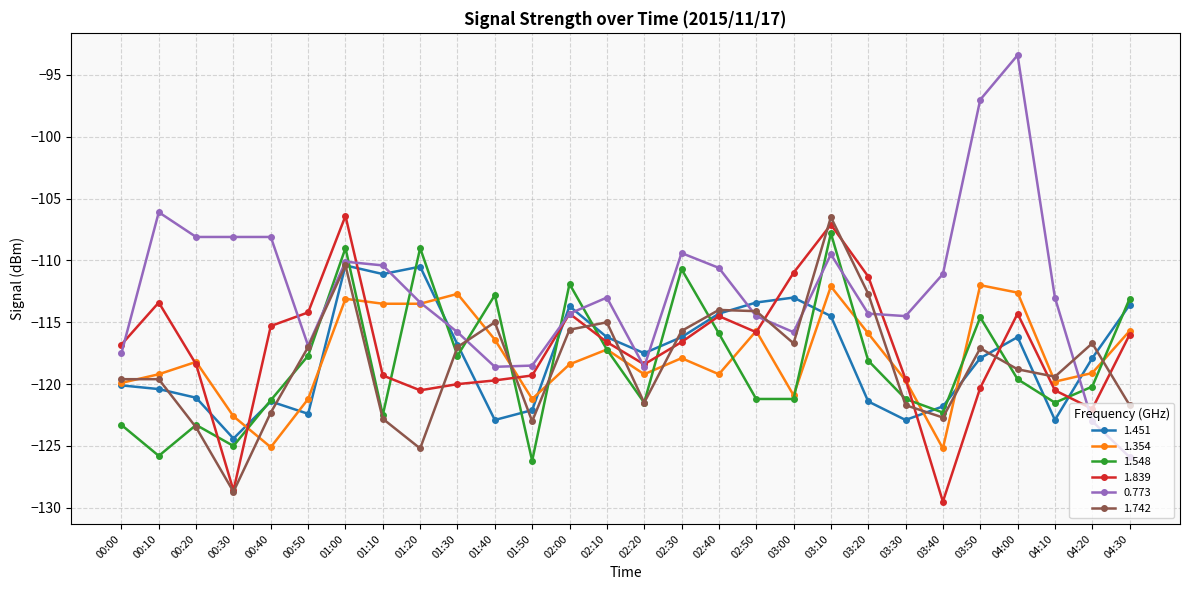

What is the approximate value of 1.451 at 02:30?

-116.2